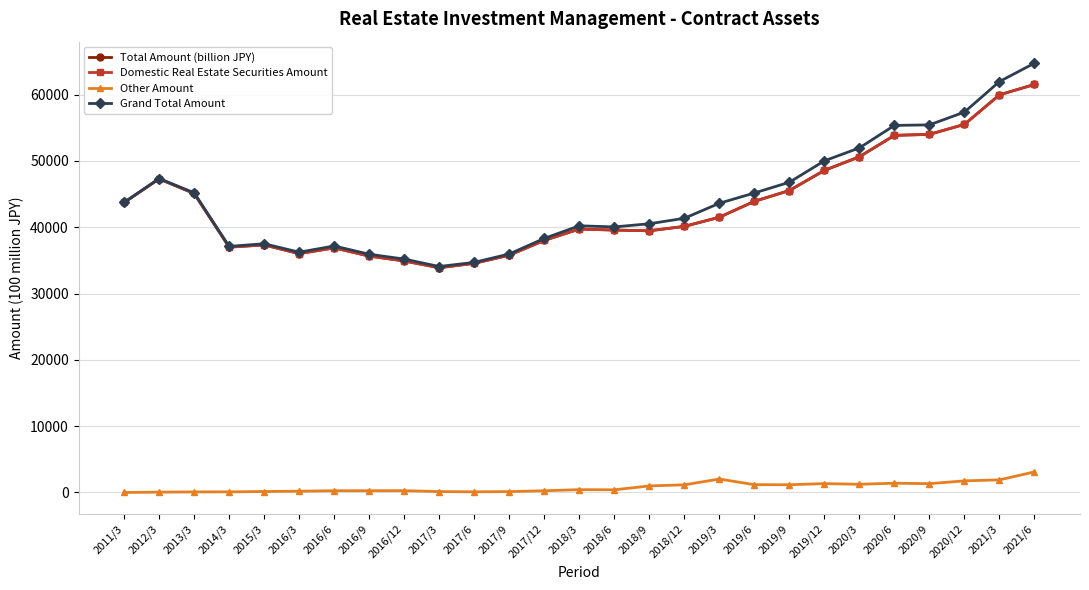

Reading right to left, extract all data points from this chart.

Total Amount (billion JPY): 2021/6=61525.0	2021/3=59961.9	2020/12=55506.2	2020/9=53999.8	2020/6=53849.7	2020/3=50623.8	2019/12=48568.4	2019/9=45533.0	2019/6=43899.9	2019/3=41505.0	2018/12=40122.3	2018/9=39461.7	2018/6=39571.4	2018/3=39721.6	2017/12=38011.0	2017/9=35783.5	2017/6=34556.2	2017/3=33891.7	2016/12=34906.9	2016/9=35645.9	2016/6=36885.0	2016/3=36015.8	2015/3=37328.0	2014/3=36997.3	2013/3=45086.4	2012/3=47290.1	2011/3=43729.3
Domestic Real Estate Securities Amount: 2021/6=61525.0	2021/3=59961.9	2020/12=55506.2	2020/9=53999.8	2020/6=53849.7	2020/3=50623.8	2019/12=48568.4	2019/9=45533.0	2019/6=43899.9	2019/3=41505.0	2018/12=40122.3	2018/9=39461.7	2018/6=39571.4	2018/3=39721.6	2017/12=38011.0	2017/9=35783.5	2017/6=34556.2	2017/3=33891.7	2016/12=34906.9	2016/9=35645.9	2016/6=36885.0	2016/3=36015.8	2015/3=37328.0	2014/3=36997.3	2013/3=45086.4	2012/3=47290.1	2011/3=43729.3
Other Amount: 2021/6=3106.4	2021/3=1901.8	2020/12=1753.4	2020/9=1332.1	2020/6=1397.9	2020/3=1236.9	2019/12=1338.8	2019/9=1165.7	2019/6=1181.5	2019/3=2027.0	2018/12=1153.7	2018/9=990.3	2018/6=402.2	2018/3=426.1	2017/12=263.9	2017/9=133.3	2017/6=98.6	2017/3=138.2	2016/12=273.1	2016/9=266.7	2016/6=263.8	2016/3=196.5	2015/3=147.8	2014/3=94.0	2013/3=84.3	2012/3=53.7	2011/3=0.0
Grand Total Amount: 2021/6=64741.4	2021/3=61964.5	2020/12=57360.1	2020/9=55432.7	2020/6=55349.7	2020/3=51961.7	2019/12=50009.3	2019/9=46779.8	2019/6=45162.4	2019/3=43610.0	2018/12=41345.8	2018/9=40521.6	2018/6=40043.0	2018/3=40216.3	2017/12=38309.2	2017/9=35961.6	2017/6=34698.6	2017/3=34074.4	2016/12=35195.0	2016/9=35927.4	2016/6=37167.9	2016/3=36234.2	2015/3=37505.9	2014/3=37108.2	2013/3=45186.9	2012/3=47343.8	2011/3=43729.3